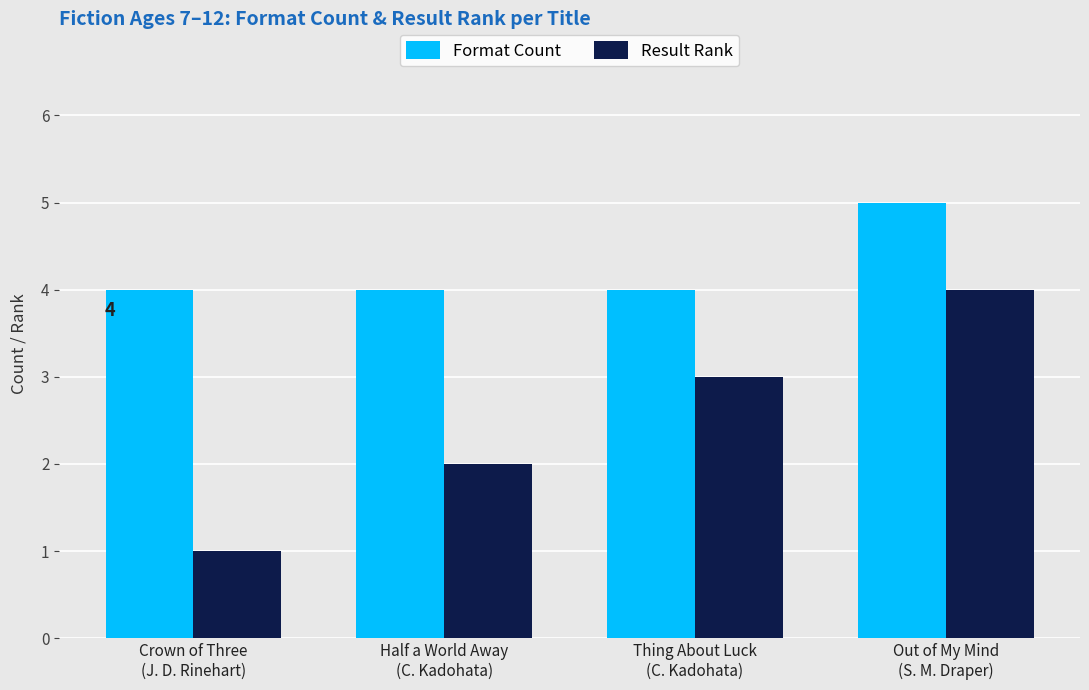

How many categories are shown in the chart?

4